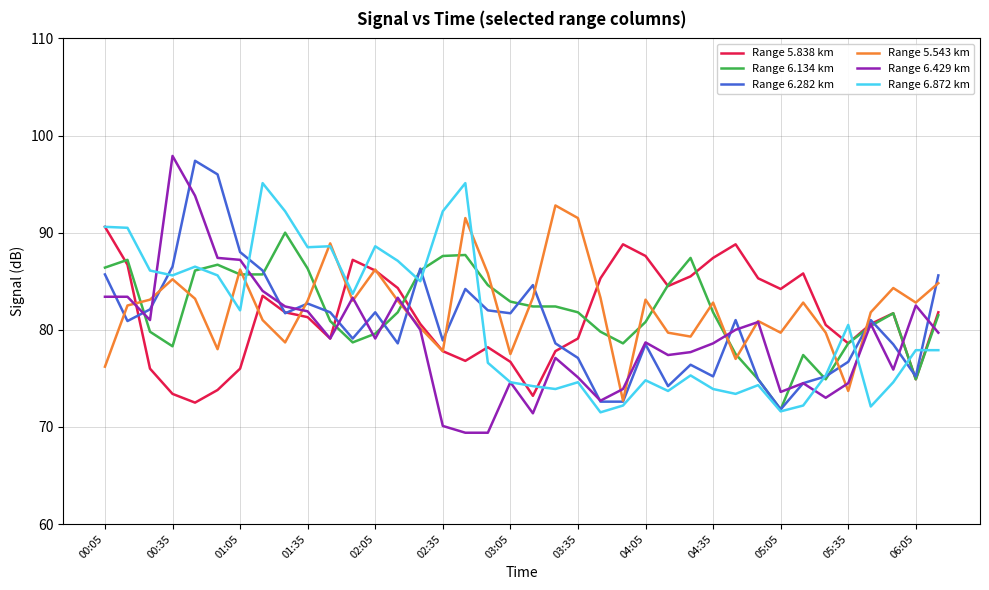

At how many categories does at least one series exceed 91?

9